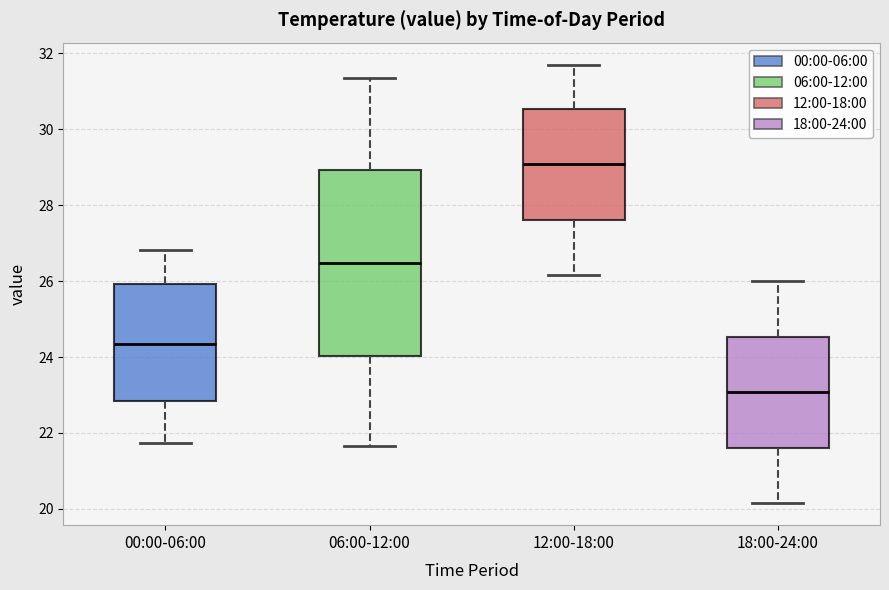

Comparing the boxes themselves (not the whiskers), which one is the tallest?

06:00-12:00